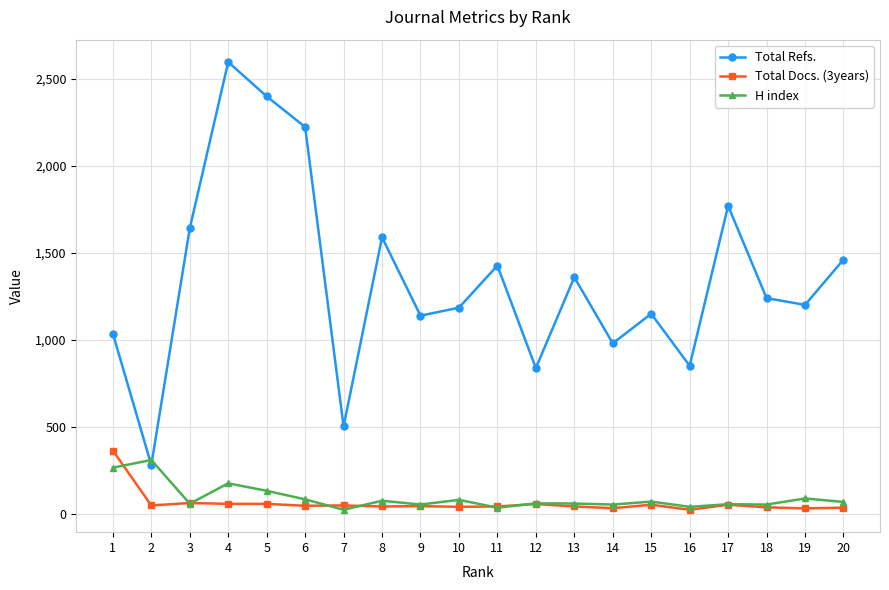

How many data points does each series have?

20